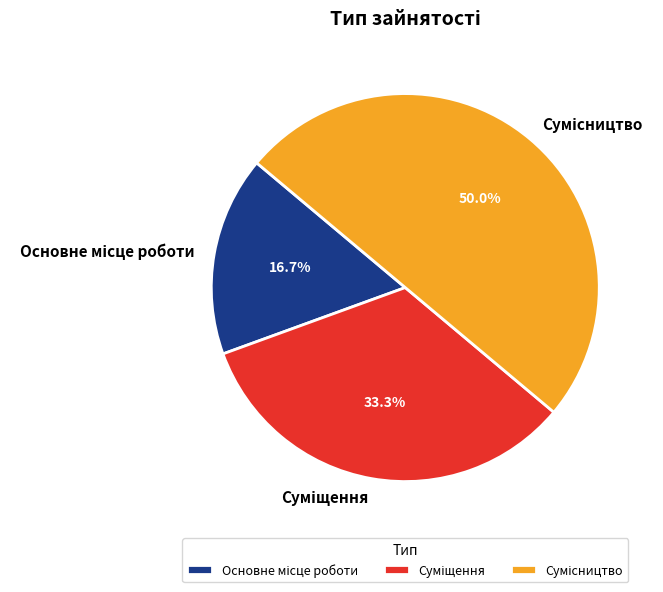

What is the change in value from Суміщення to Сумісництво?

+1